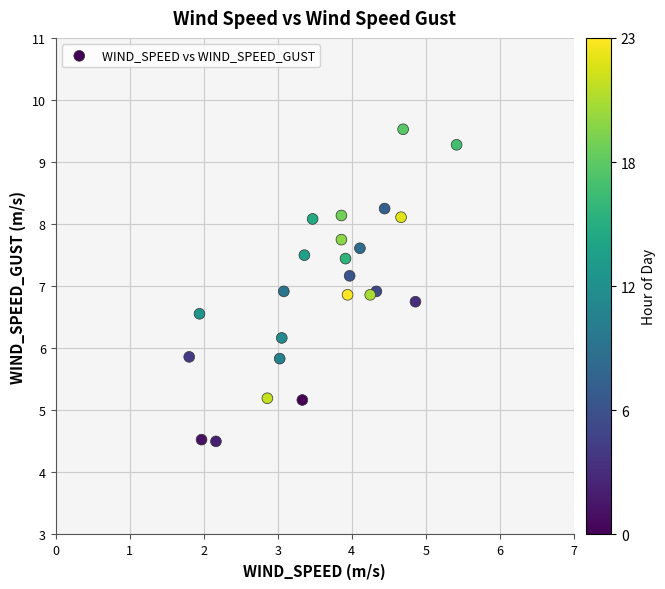

What is the range of X values (max minus min)?

3.6